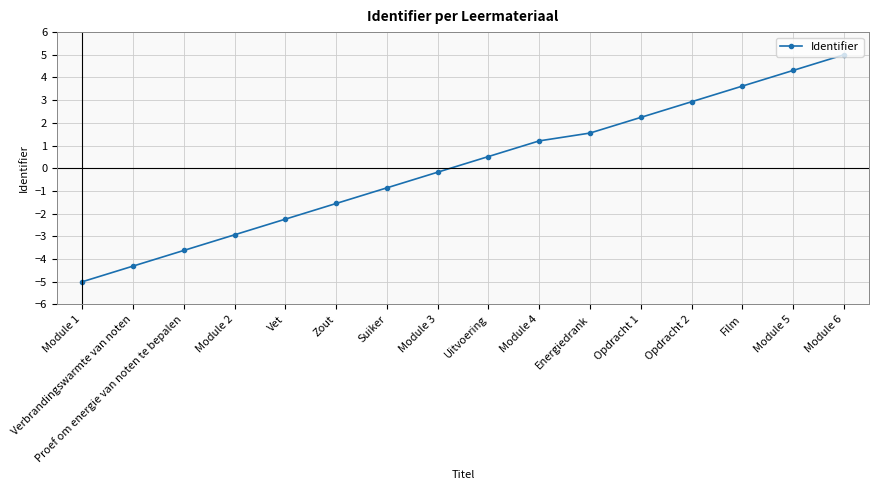

List the labels in order of value, smallest first.

Module 1, Verbrandingswarmte van noten, Proef om energie van noten te bepalen, Module 2, Vet, Zout, Suiker, Module 3, Uitvoering, Module 4, Energiedrank, Opdracht 1, Opdracht 2, Film, Module 5, Module 6